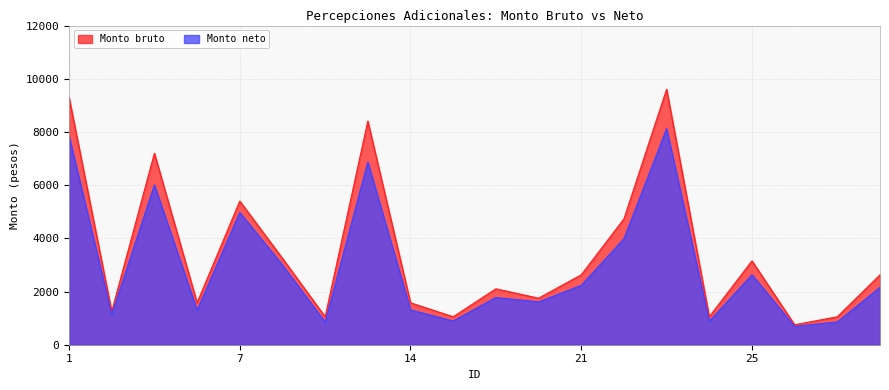

True or false: Monto neto has more than 1 interior local peaks.

True